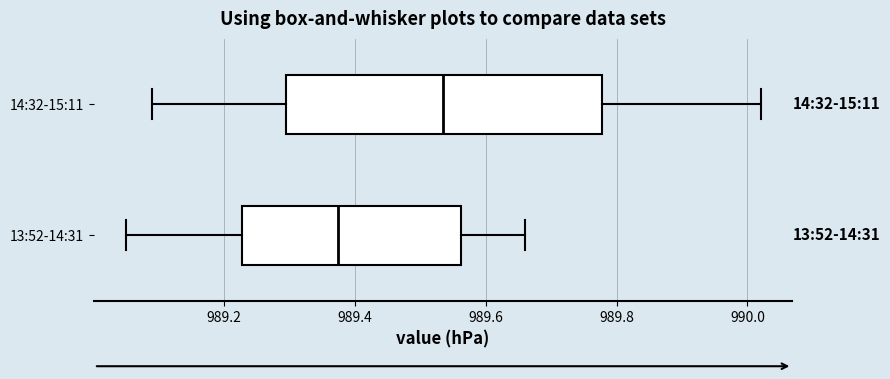

Reading bottom to top, transcribe this box plot: for each box, give where its median line is, the range the box spans, and where its two whiskers end, as read against the x-axis. The values are not printed on the chart, so give them approximately, as read against the axis.

13:52-14:31: median 989.38, box 989.22 to 989.56, whiskers 989.06 to 989.66
14:32-15:11: median 989.54, box 989.30 to 989.78, whiskers 989.10 to 990.02